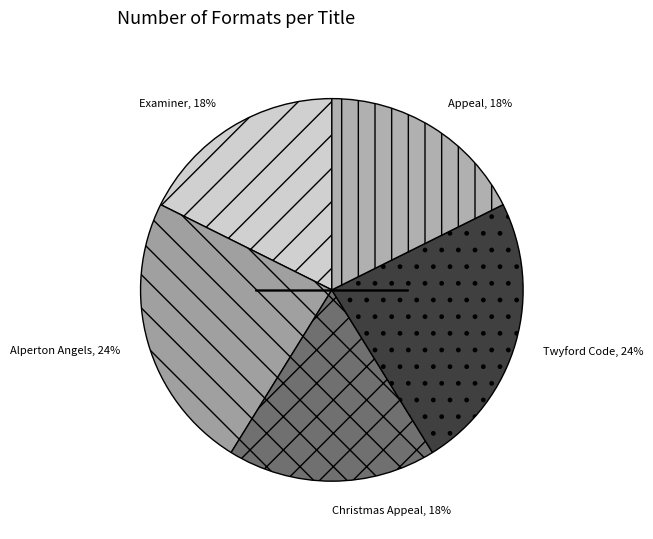

How many slices are in this pie chart?

5